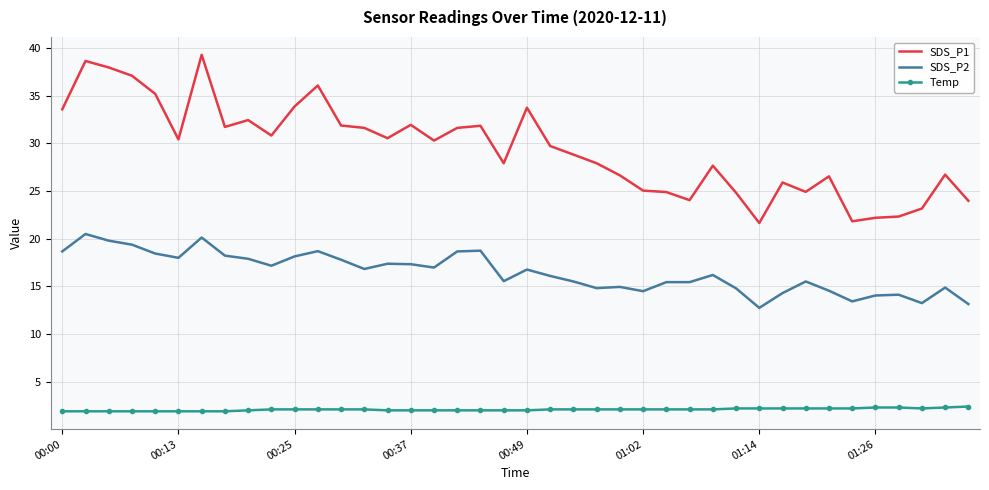

What is the average value of the SDS_P1 series?

29.4